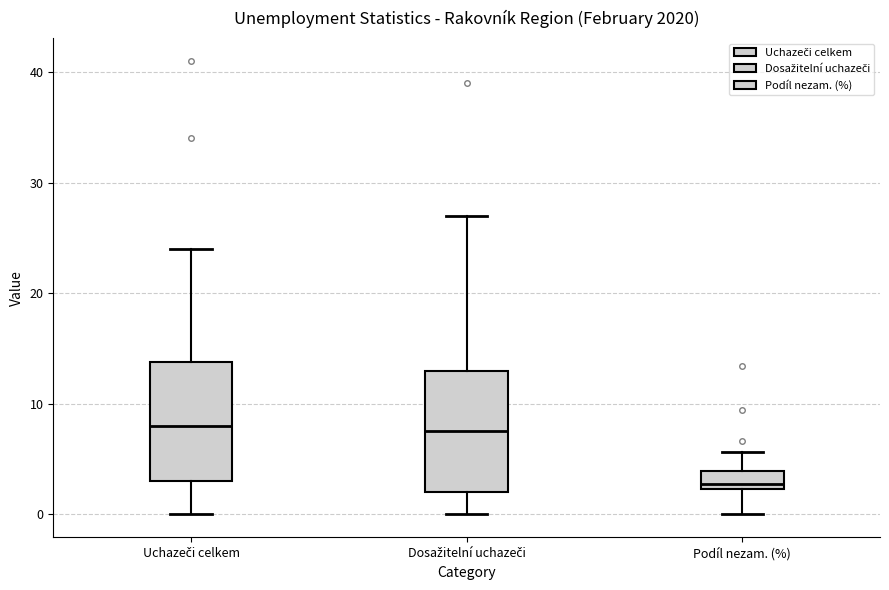

Where is the upper edge of the box for Podíl nezam. (%) on the y-axis? The values are not printed on the chart, so give them approximately, as read against the axis.

4